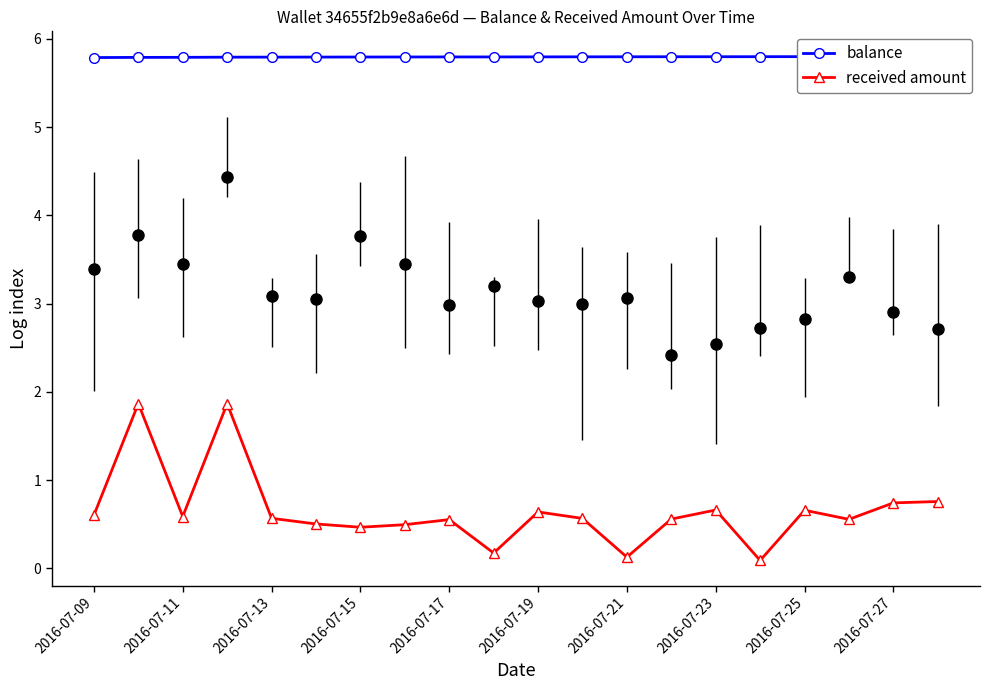

What is the difference between the second highest and minimum values in the received amount series?

1.8